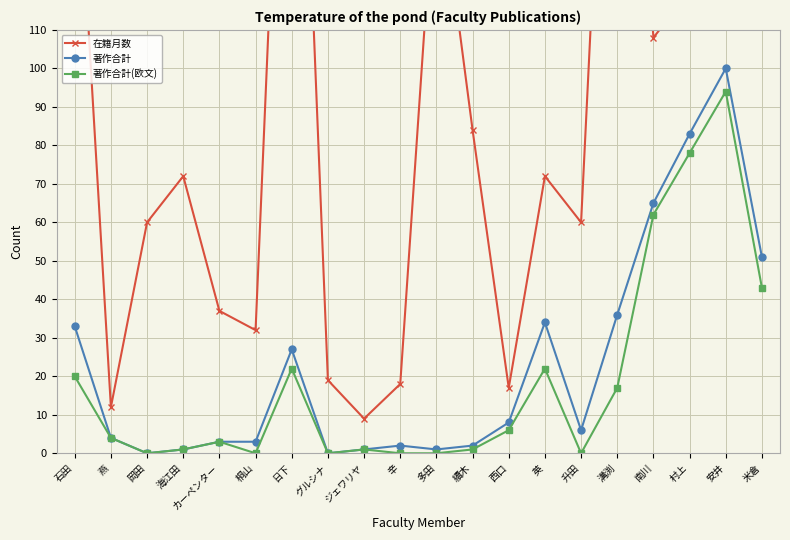

What is the sum of all 著作合計 values?

460